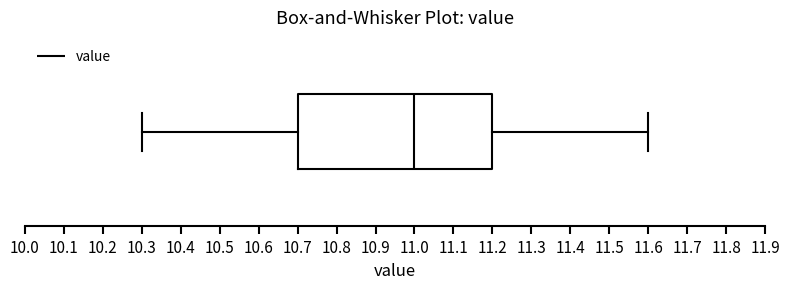

Where does the median line of the box sit on the x-axis? The values are not printed on the chart, so give them approximately, as read against the axis.

11.0